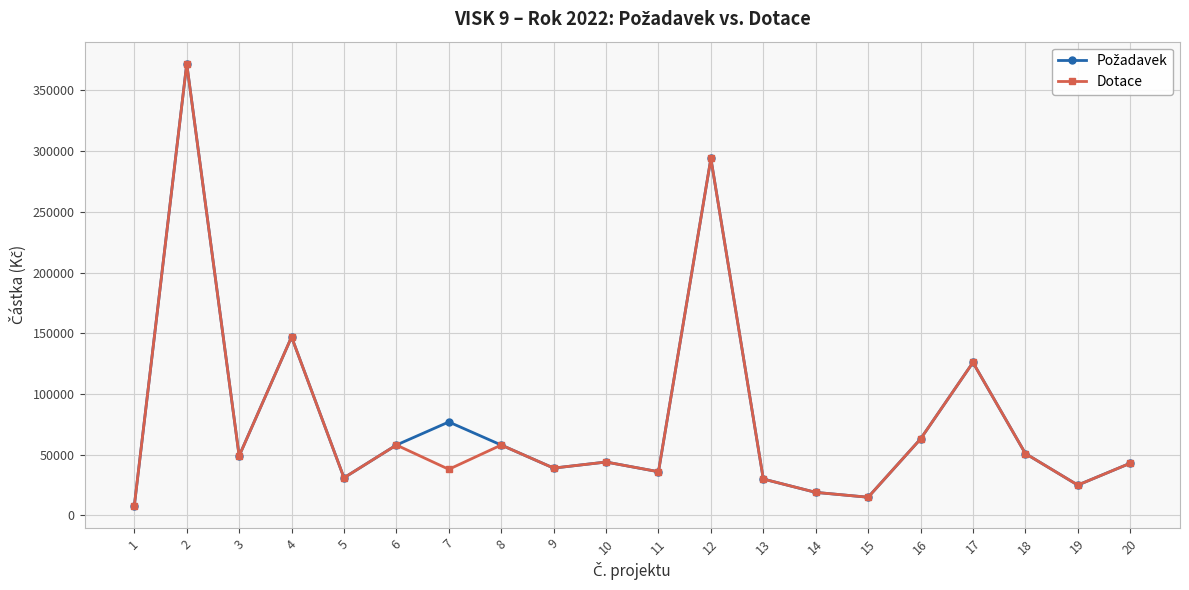

True or false: Dotace has more than 2 points higher than both neighbors.

True